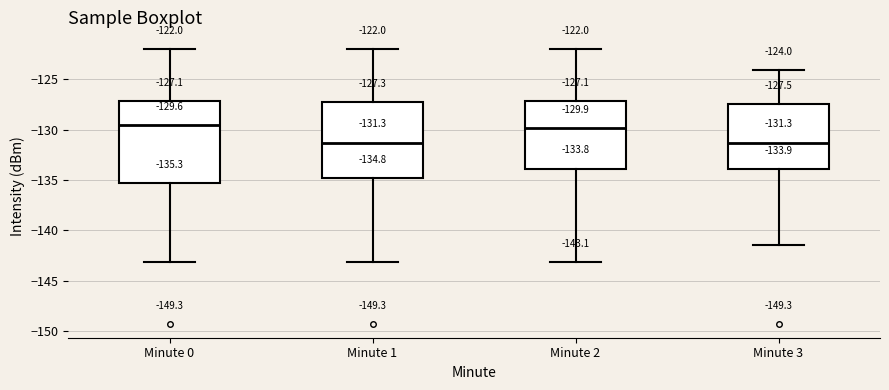

Comparing the boxes themselves (not the whiskers), which one is the tallest?

Minute 0